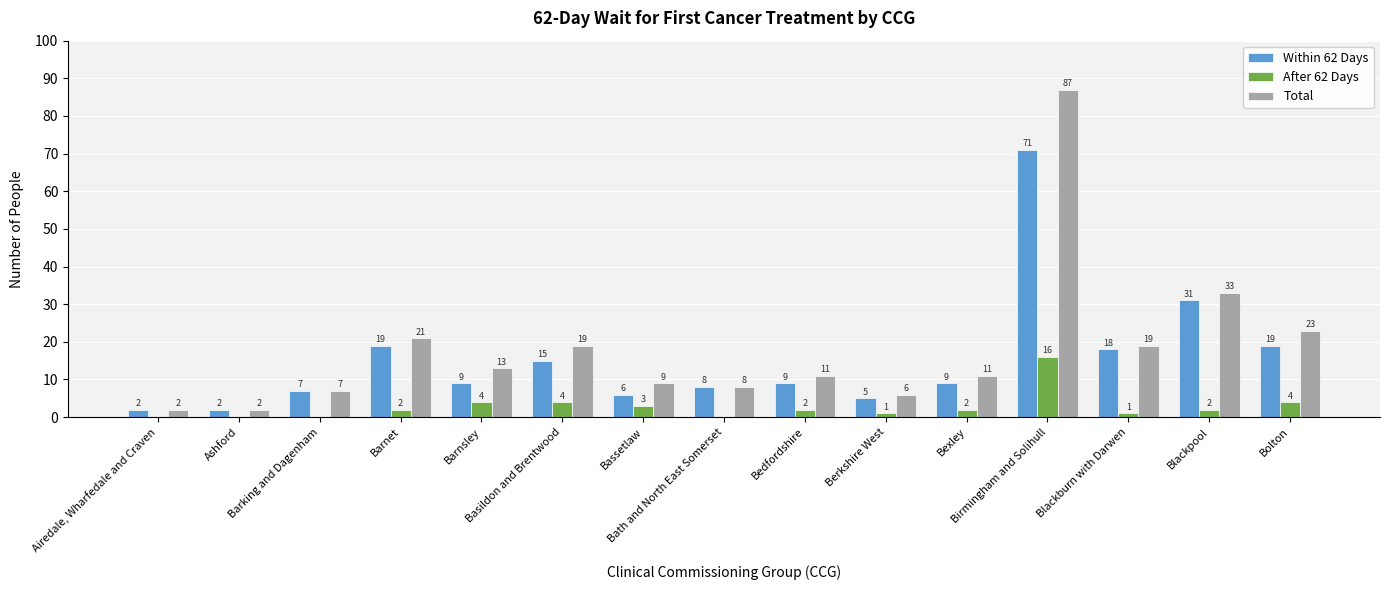

Which series has the widest spread of values?

Total